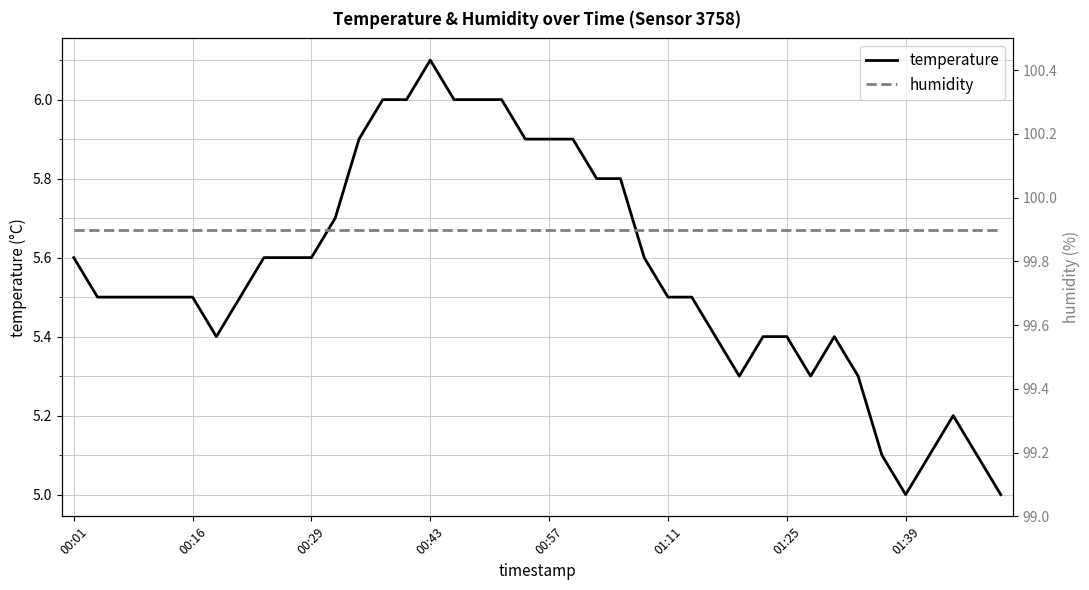

At which label does humidity reach its peak?

00:01